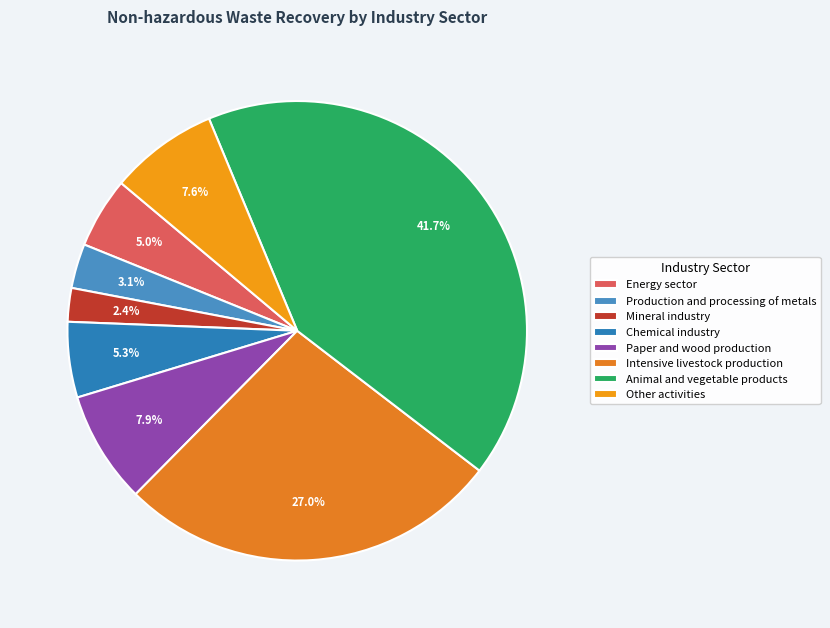

Count the number of slices in the pie.

8